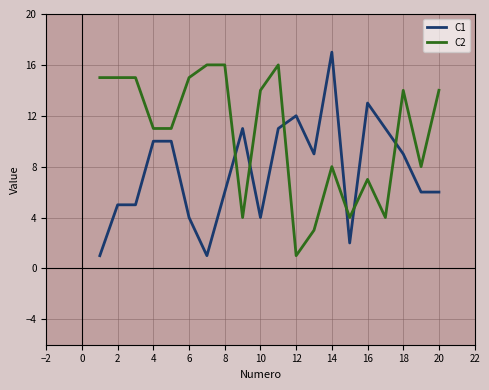

True or false: C2 and C1 cross at least once.

True